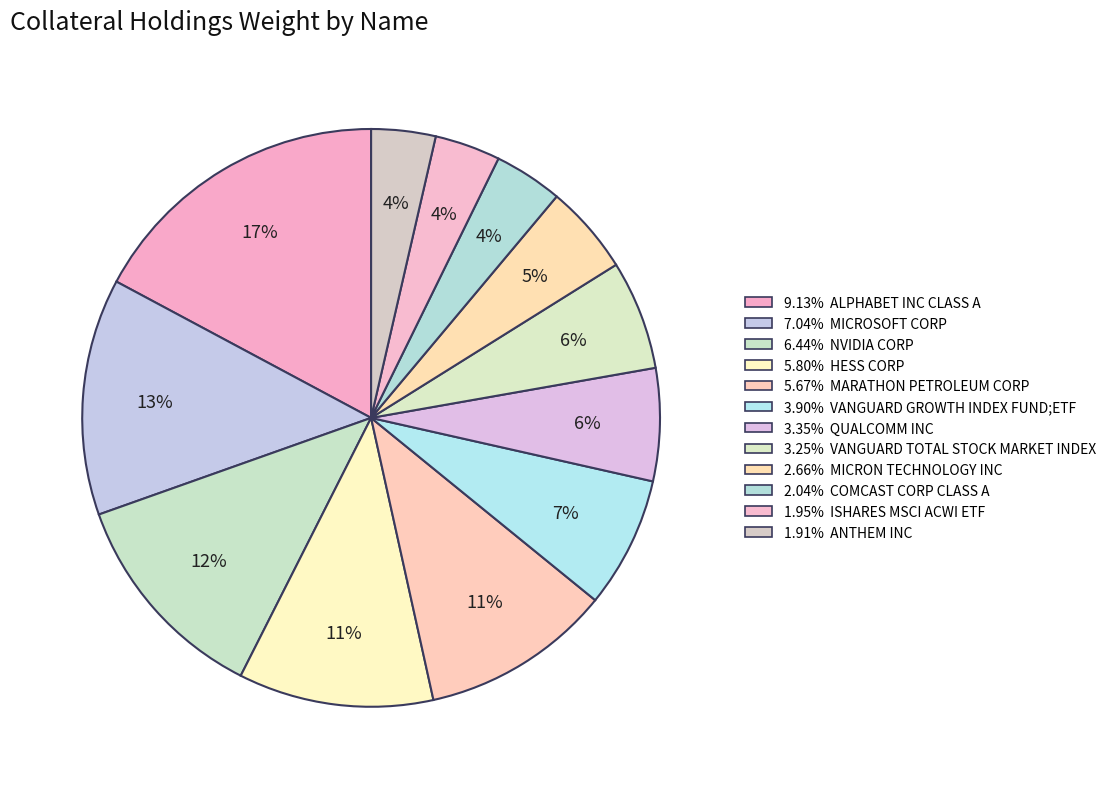

Which slice is the largest?

ALPHABET INC CLASS A